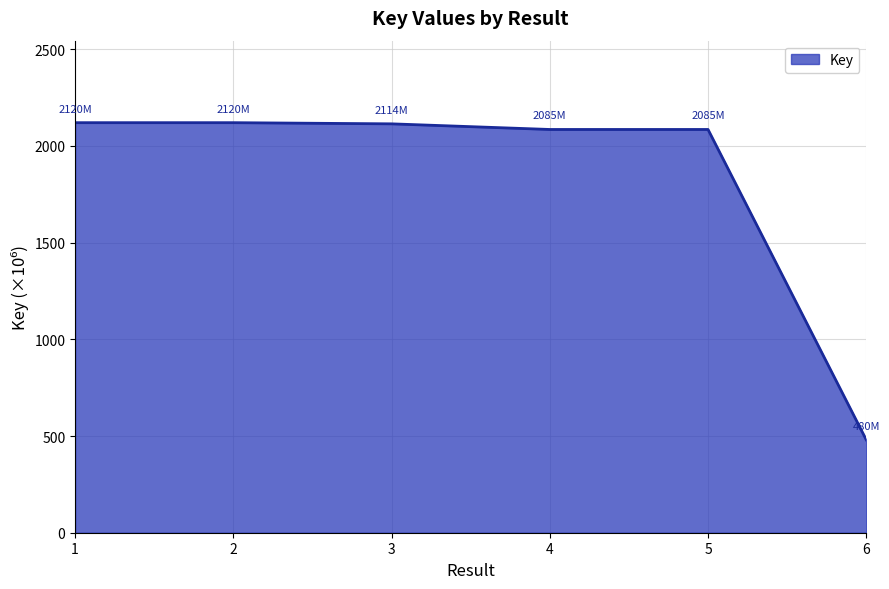

True or false: there are more than 0 points higher than both neighbors.

True